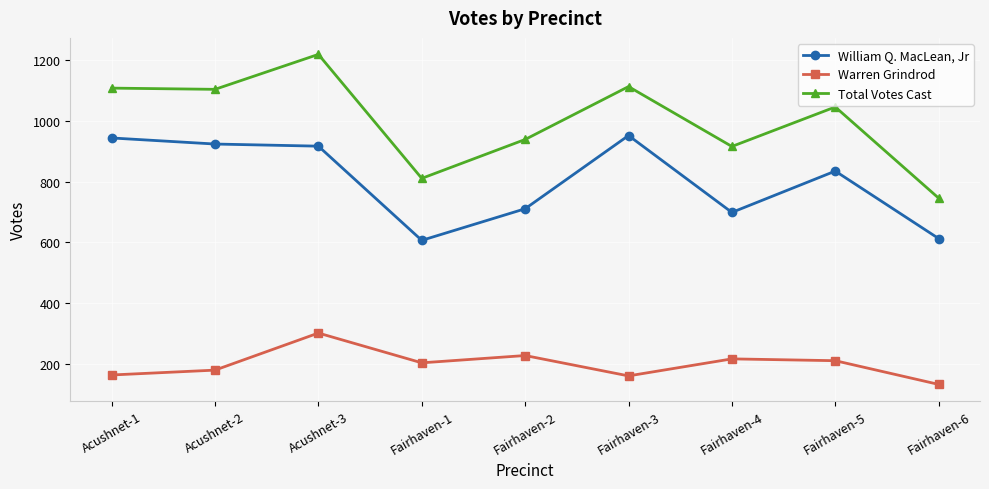

True or false: Total Votes Cast and Warren Grindrod cross at least once.

False